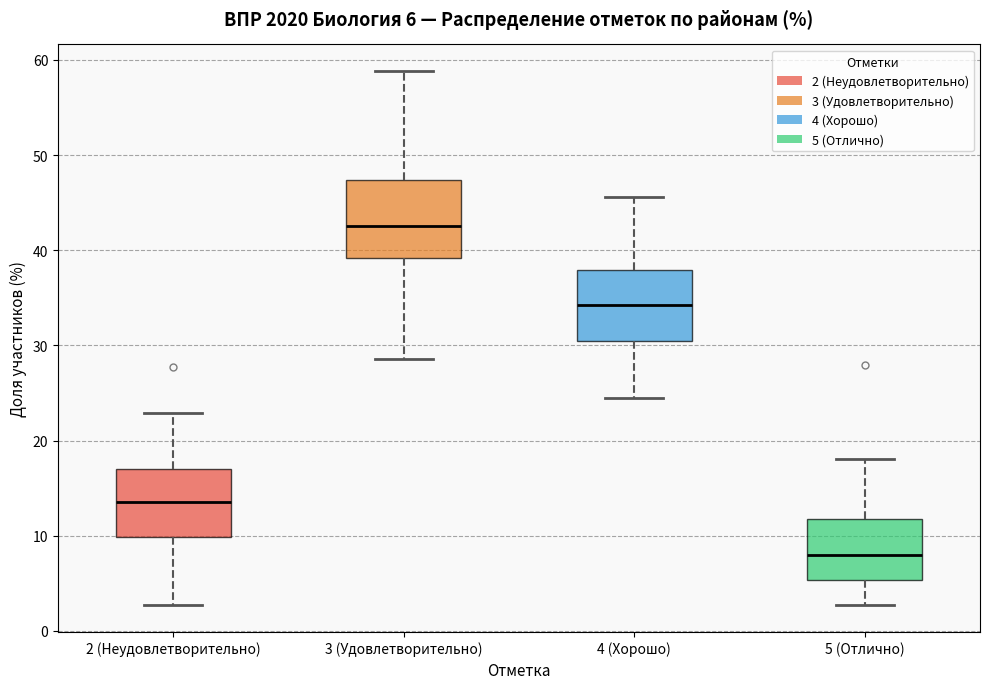

Which box has the highest median line?

3 (Удовлетворительно)